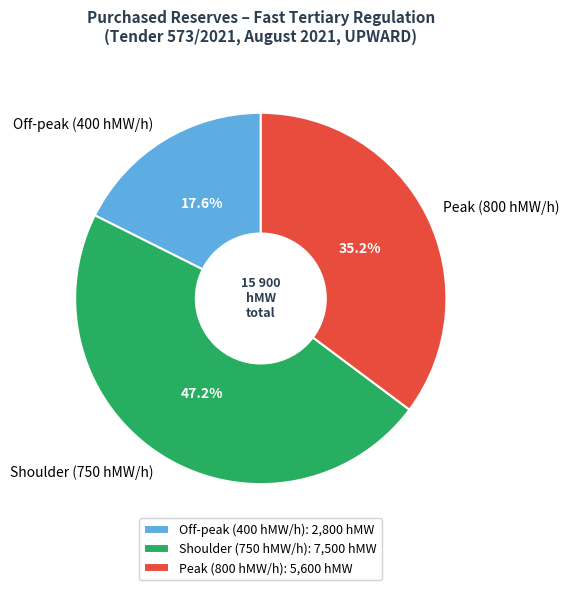

Between Peak (800 hMW/h) and Shoulder (750 hMW/h), which is larger?

Shoulder (750 hMW/h)